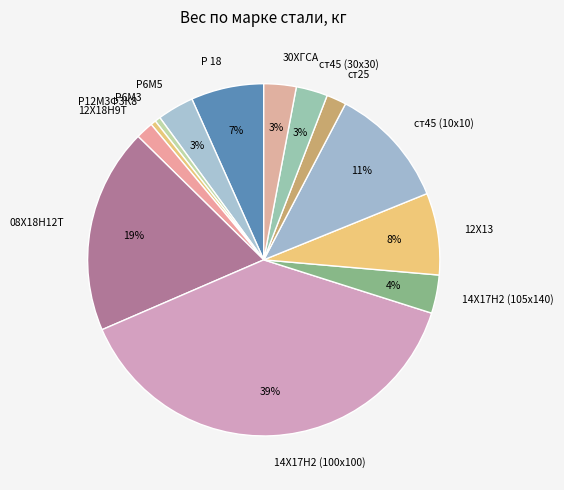

True or false: 12Х13 accounts for 8% of the total.

True